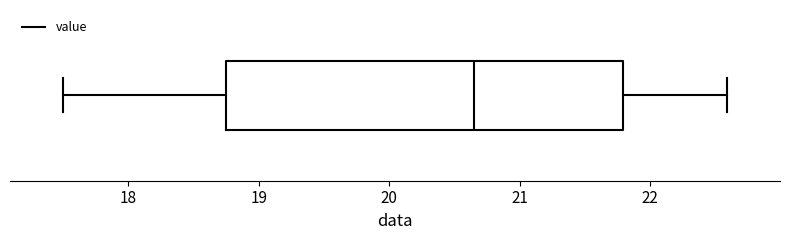

Read this box plot against the x-axis: the position of the median line, the range covered by the box, and the ends of both whiskers. The values are not printed on the chart, so give them approximately, as read against the axis.

median 20.7, box 18.8 to 21.8, whiskers 17.5 to 22.6